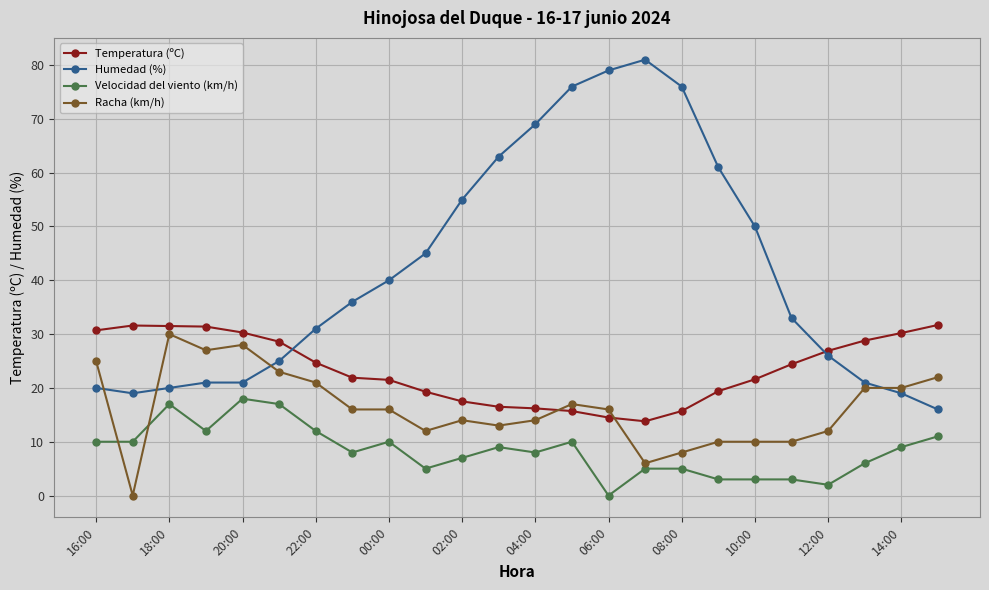

Which series has the largest range (max minus min)?

Humedad (%)